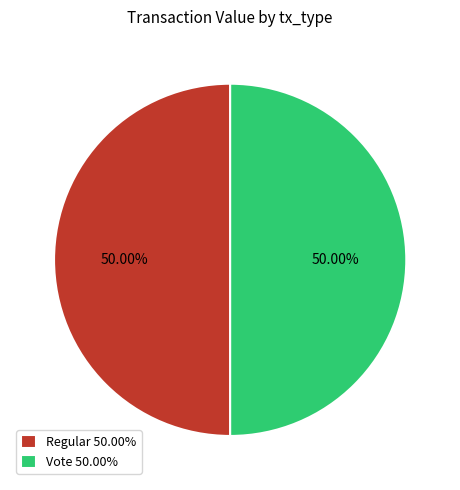

Is the sum of Vote 50.00% and Regular 50.00% greater than half?

Yes